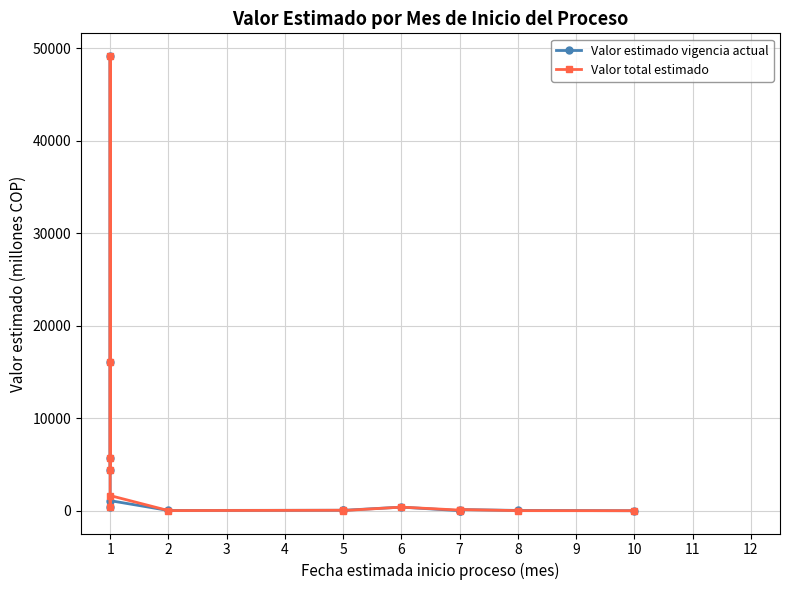

Which series has the largest total across all categories?

Valor total estimado